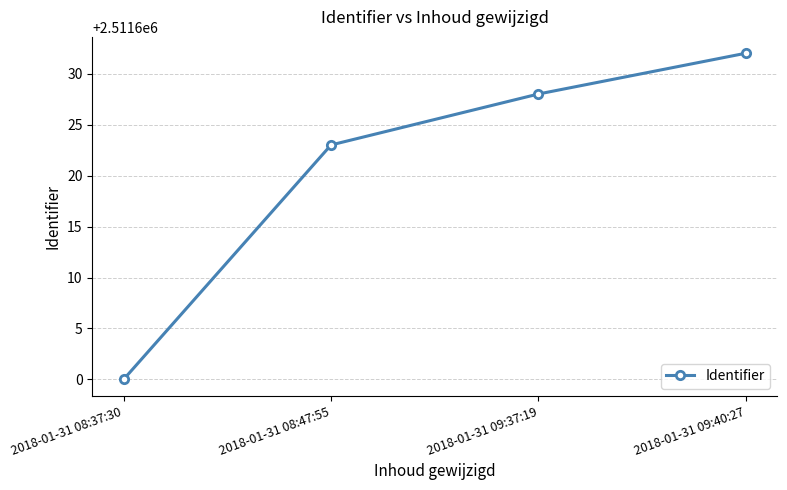

Rank the categories by value from highest to lowest.

2018-01-31 09:40:27, 2018-01-31 09:37:19, 2018-01-31 08:47:55, 2018-01-31 08:37:30